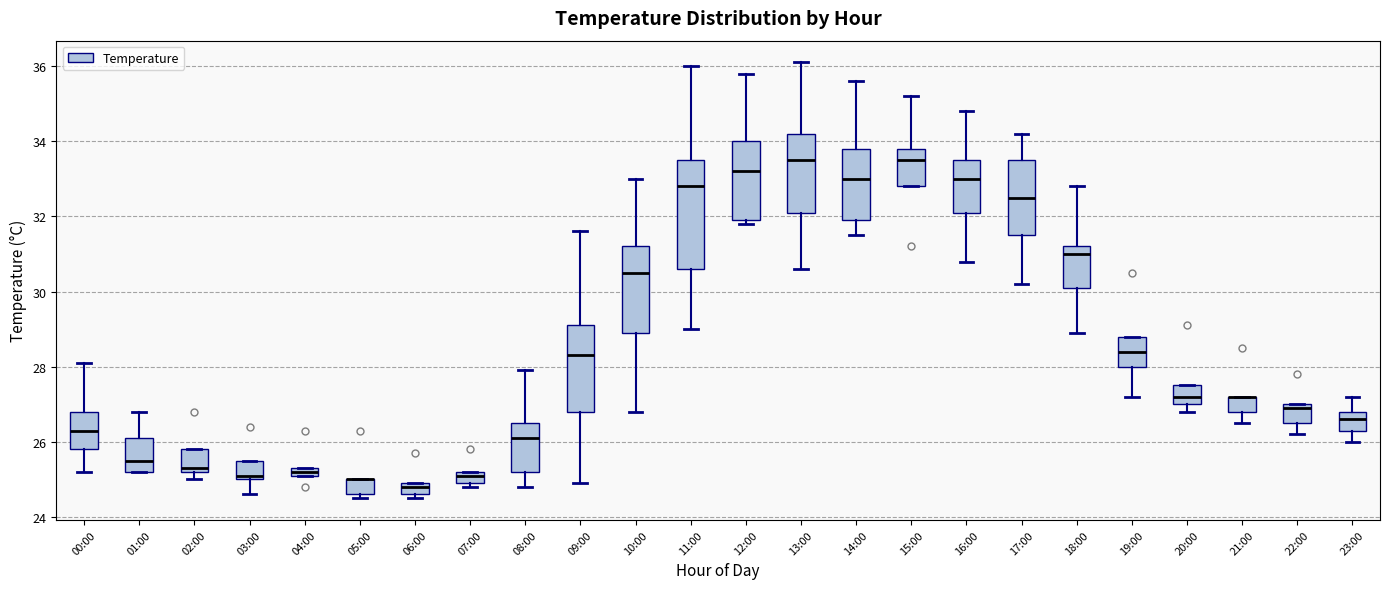

Comparing the boxes themselves (not the whiskers), which one is the tallest?

11:00